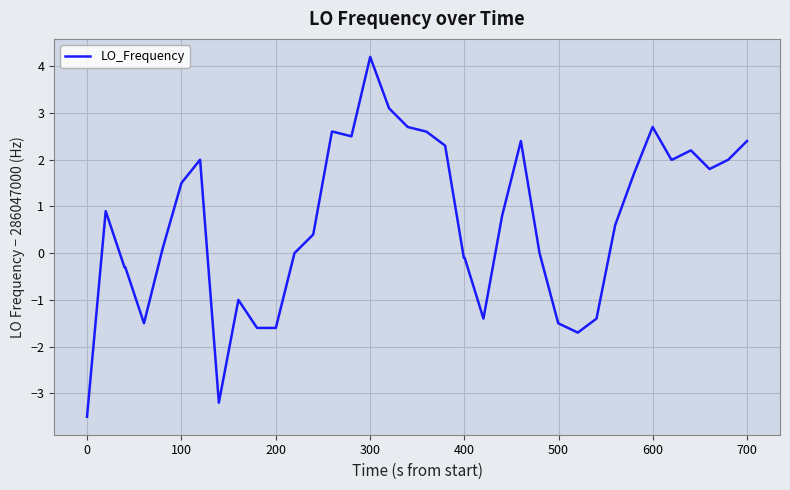

What is the difference between the maximum and minimum values?

7.7